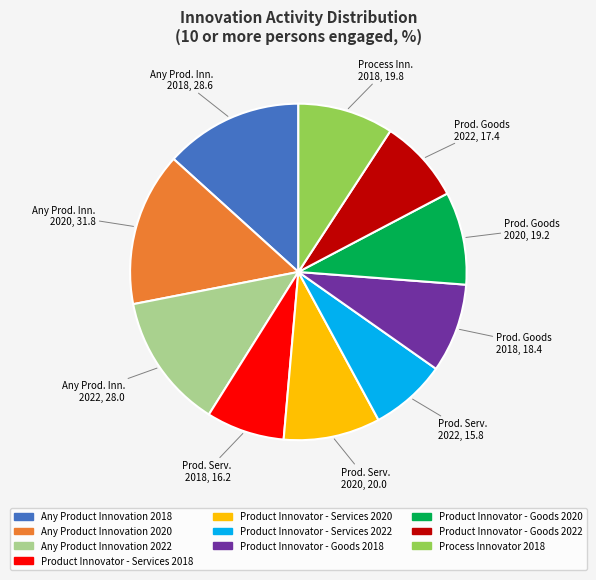

What is the ratio of the value at Process Innovator 2018 to the value at Product Innovator - Services 2018?

1.2